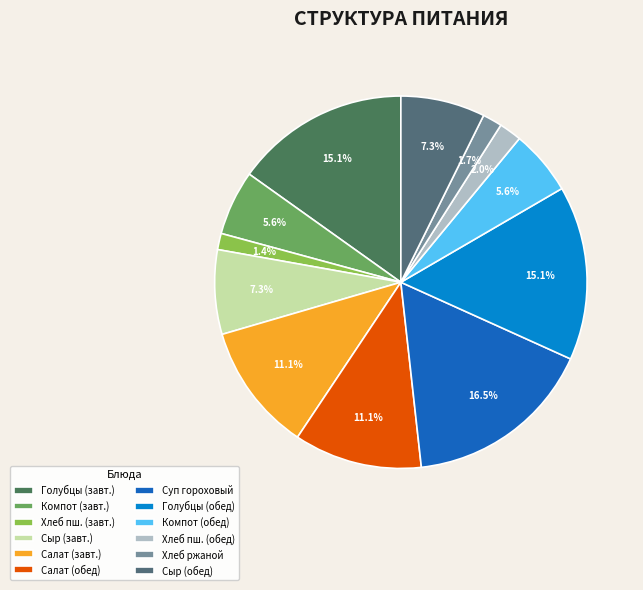

Which category has the smallest portion of the pie?

Хлеб пшеничный (завтрак)